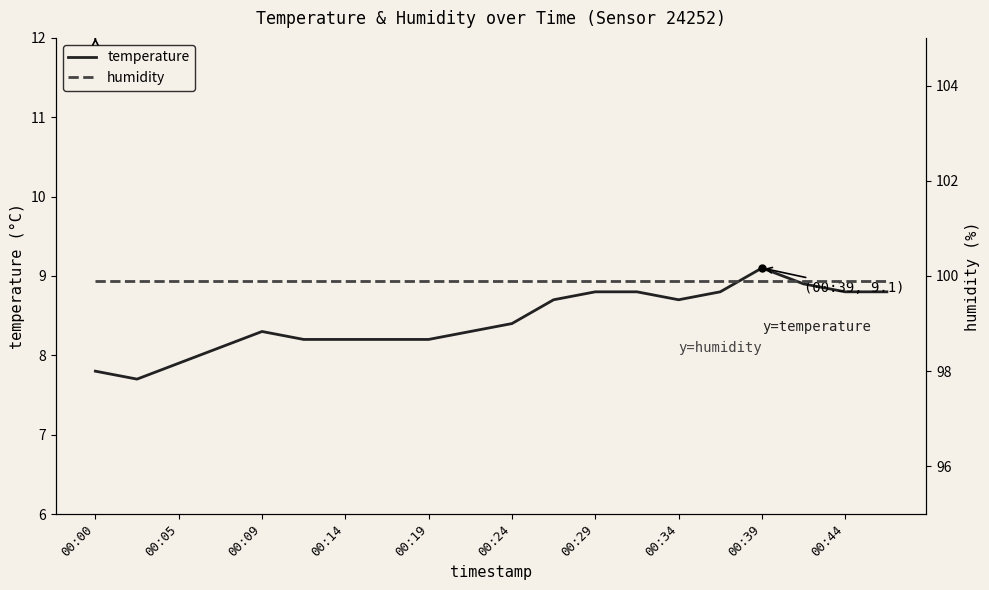

The temperature series shows 8.8 at 00:44. True or false?

True